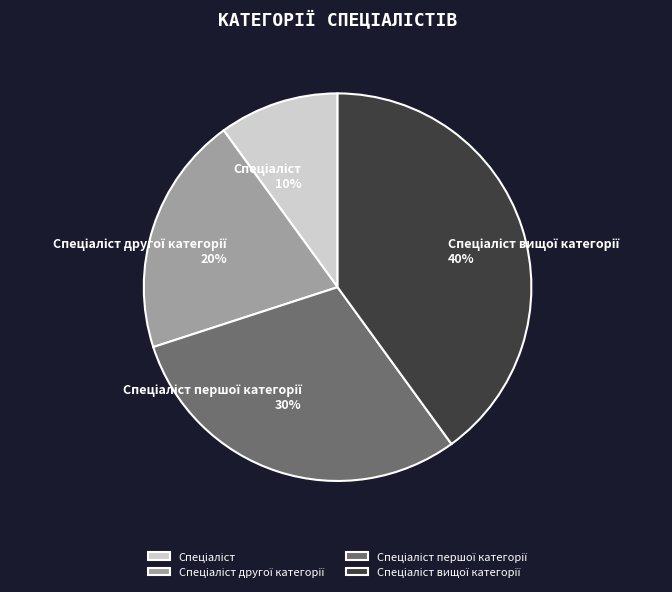

How many slices are in this pie chart?

4